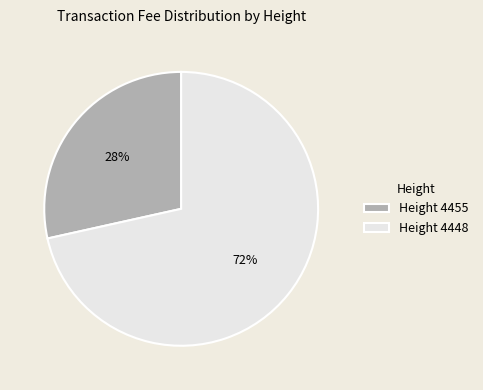

Does Height 4455 account for over 50% of the chart?

No